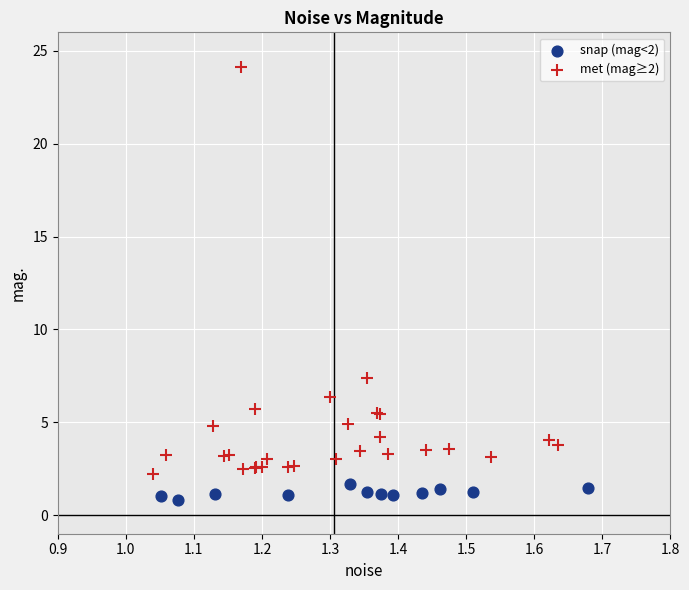

Which series has the widest spread of Y values?

met (mag≥2)